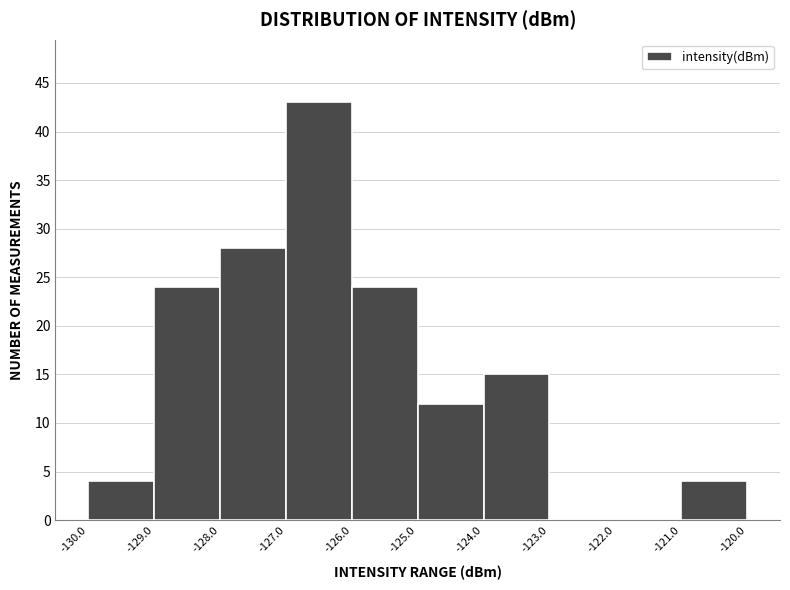

Reading left to right, list every bar in this chart as the range it spans on the x-axis followed by its height. The values are not printed on the chart, so give them approximately, as read against the axis.

-130.0 to -129.0: 4
-129.0 to -128.0: 24
-128.0 to -127.0: 28
-127.0 to -126.0: 43
-126.0 to -125.0: 24
-125.0 to -124.0: 12
-124.0 to -123.0: 15
-123.0 to -122.0: 0
-122.0 to -121.0: 0
-121.0 to -120.0: 4